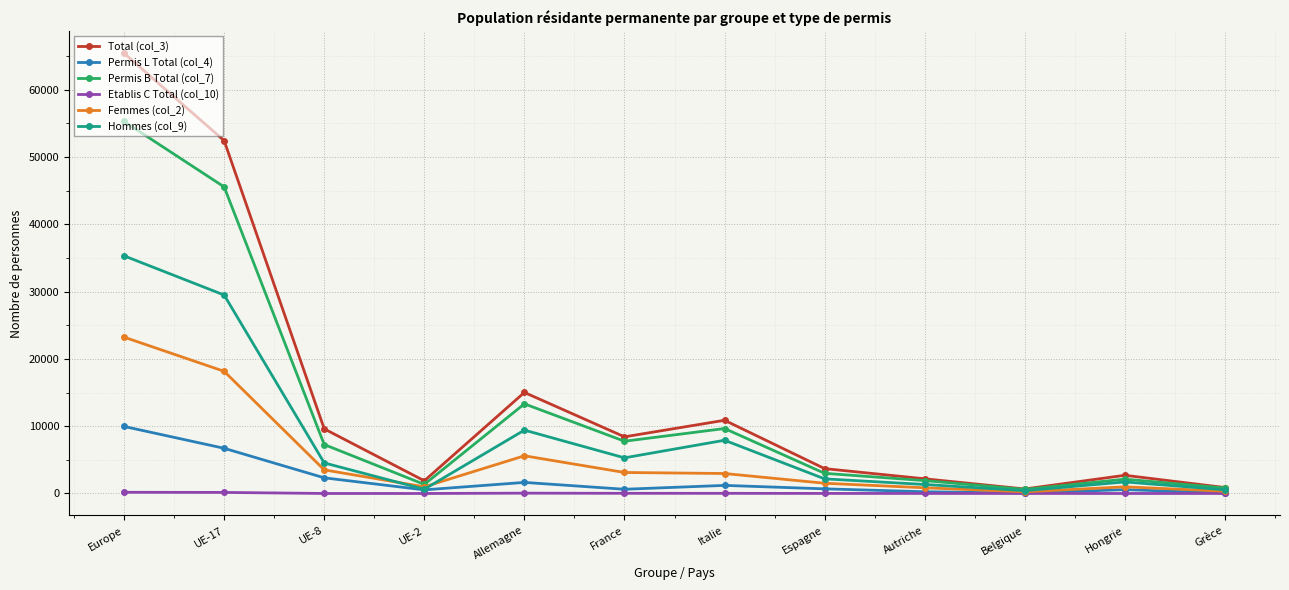

Does the chart display data point markers on the line(s)?

Yes